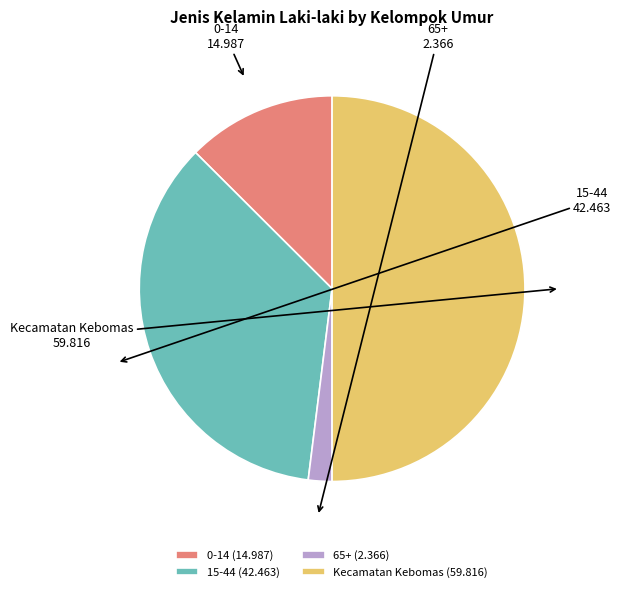

How many slices are in this pie chart?

4